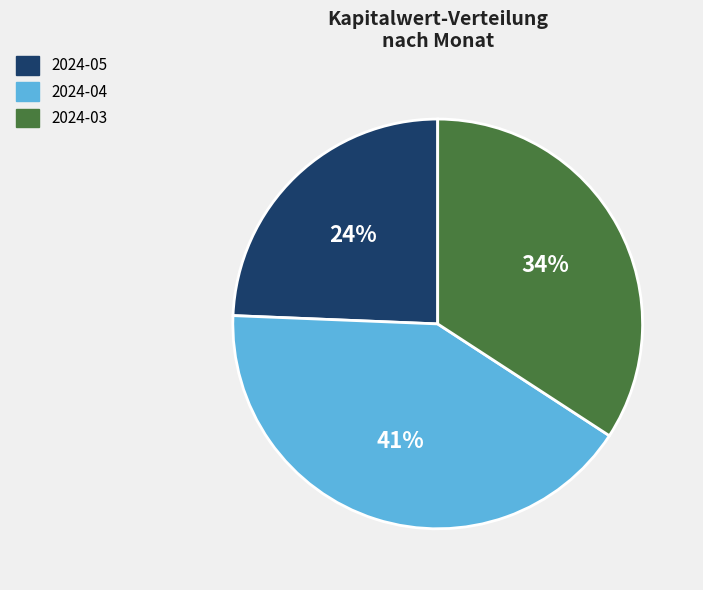

To the nearest percent, what is the difference between the 2024-03 and 2024-04 slice percentages?

7%